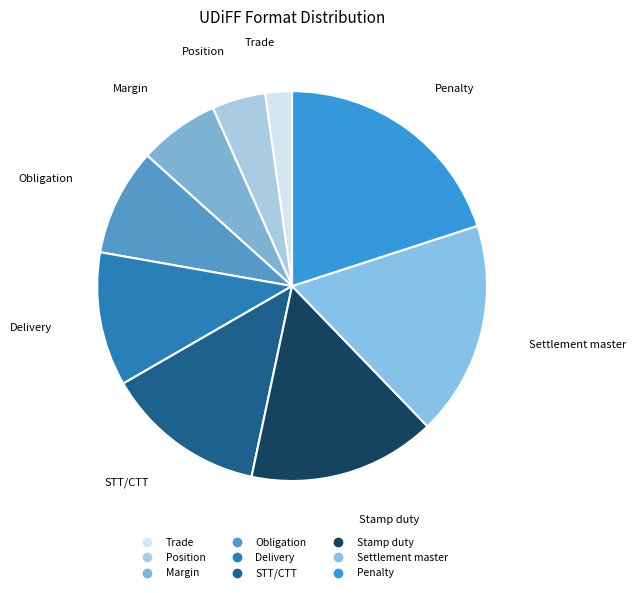

Is it true that Stamp duty is 23% of the pie?

False